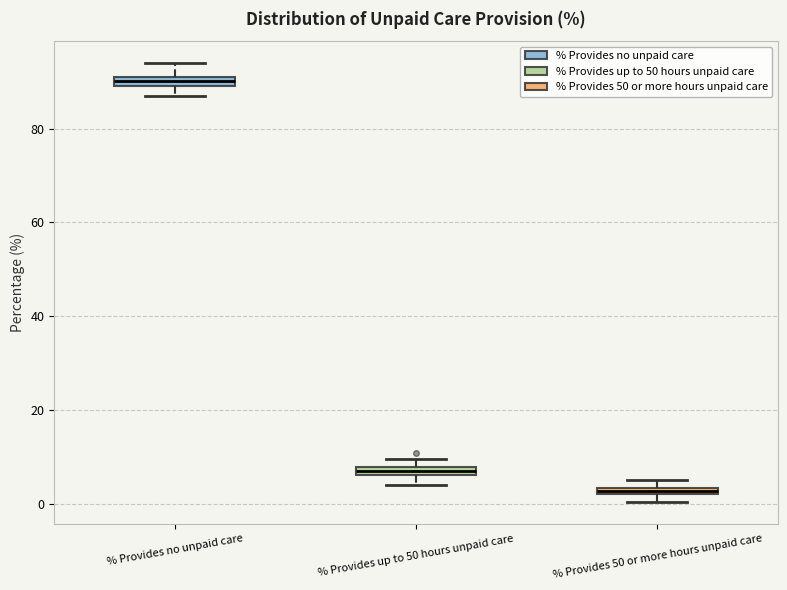

Which box's median line is the lowest?

% Provides 50 or more hours unpaid care